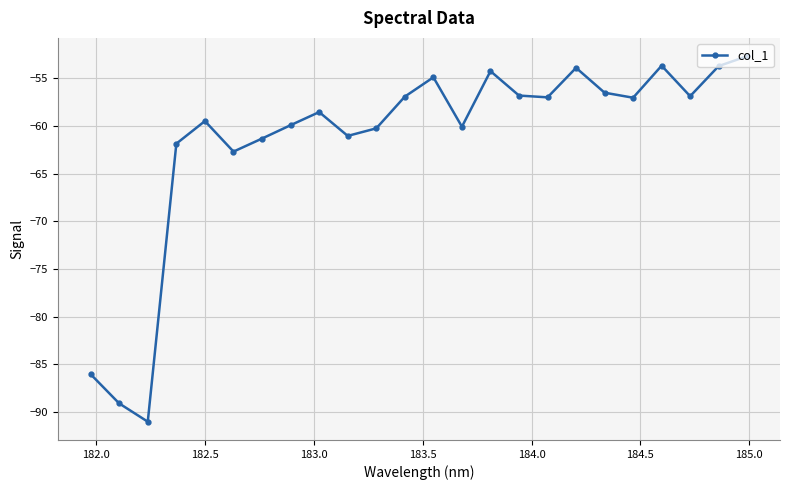

How many points are higher than both their immediate neighbors (excluding endpoints)?

6